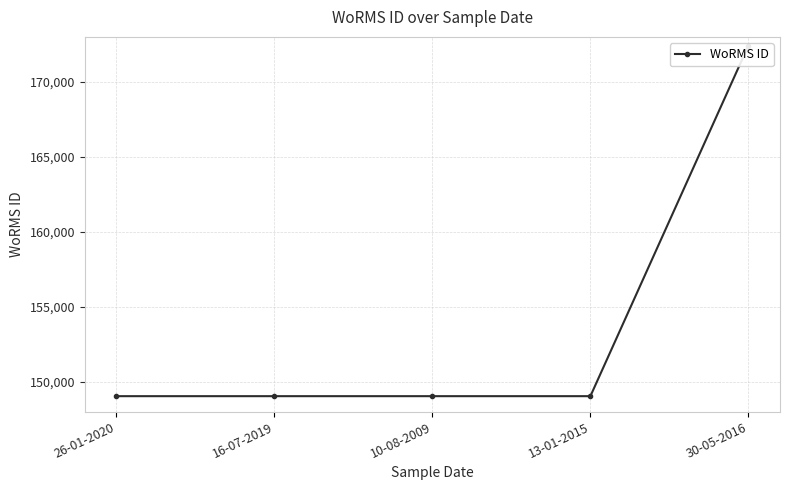

What is the sum of the values at 26-01-2020 and 16-07-2019?

298056